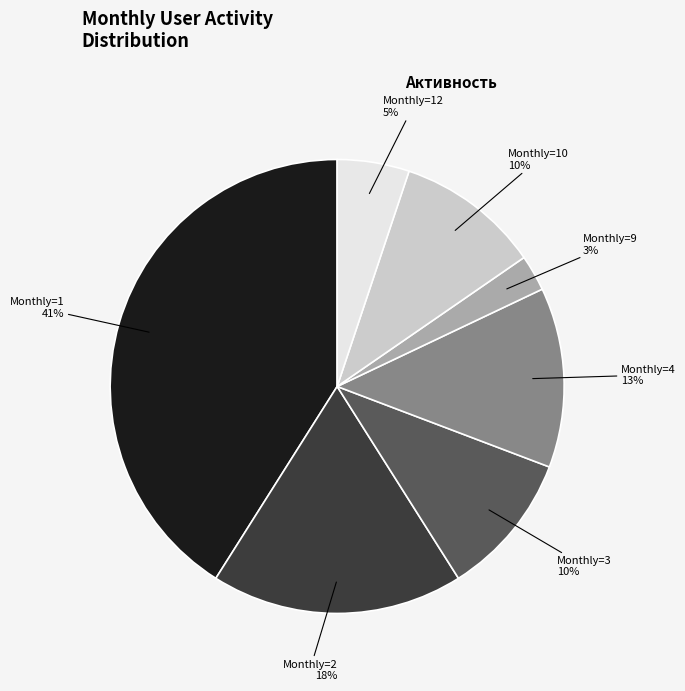

Is there a majority slice in this chart?

No